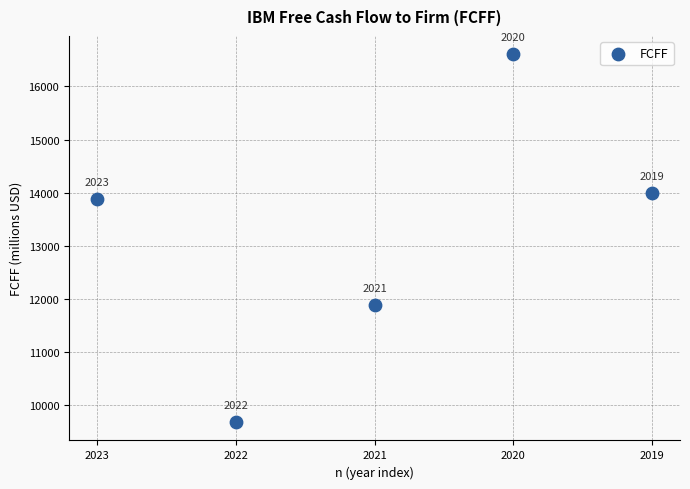

What is the range of X values (max minus min)?

4